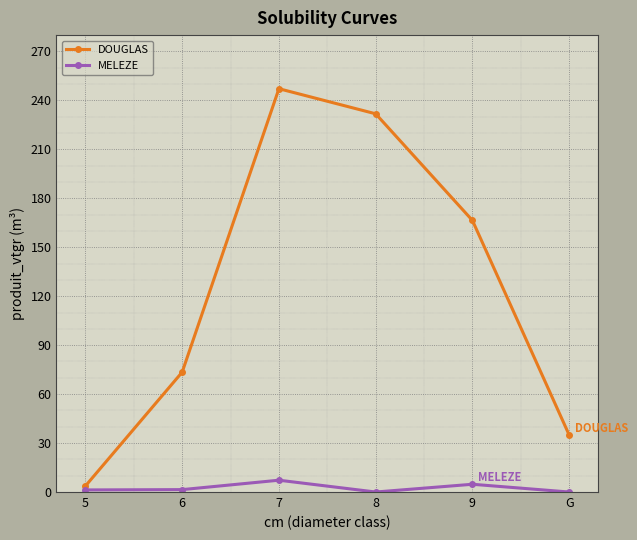

Rank the categories by DOUGLAS value from lowest to highest.

5, G, 6, 9, 8, 7